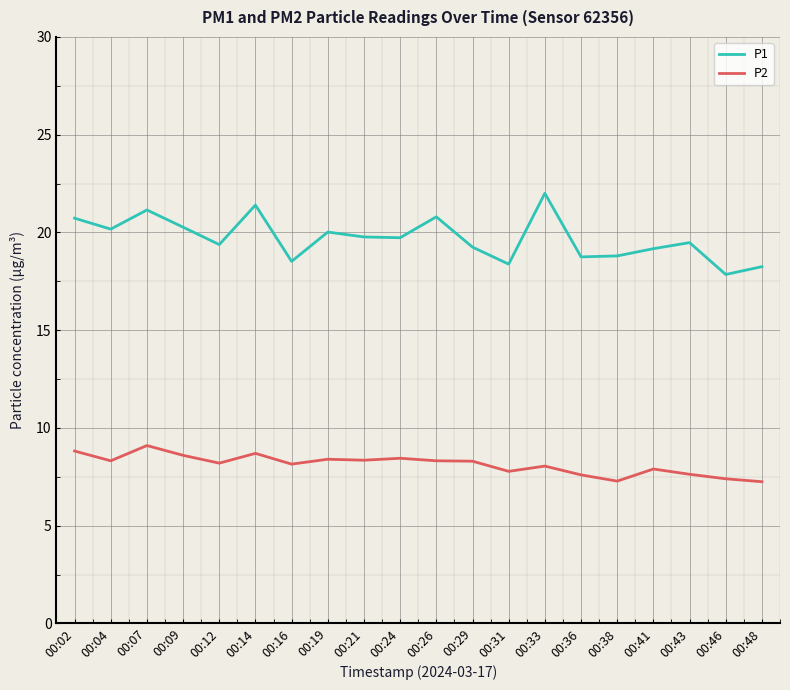

In P2, how many points are lower than both neighbors (excluding endpoints)?

6